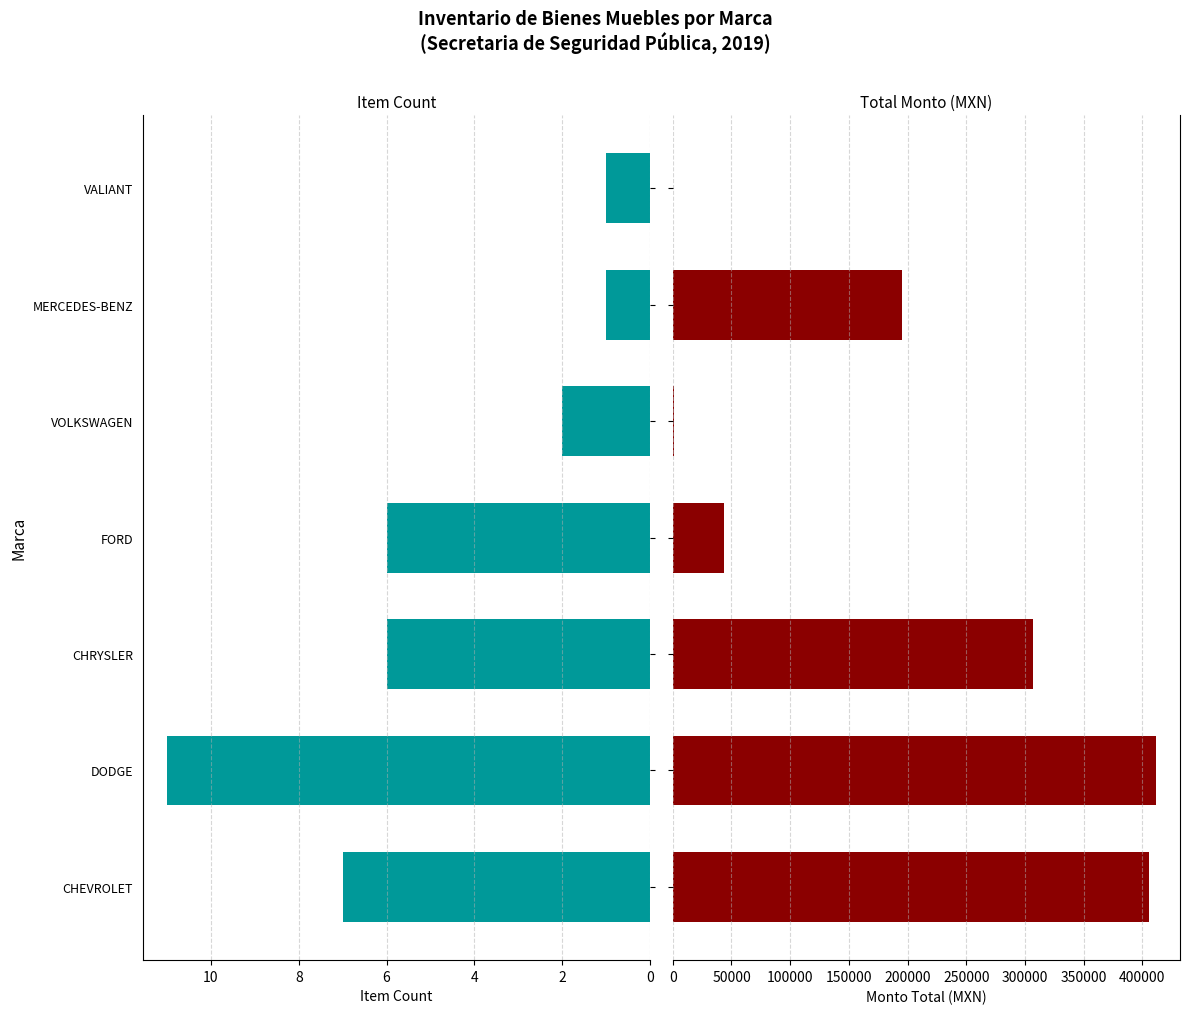

Which series changed the most between CHEVROLET and DODGE?

Total Monto (MXN)